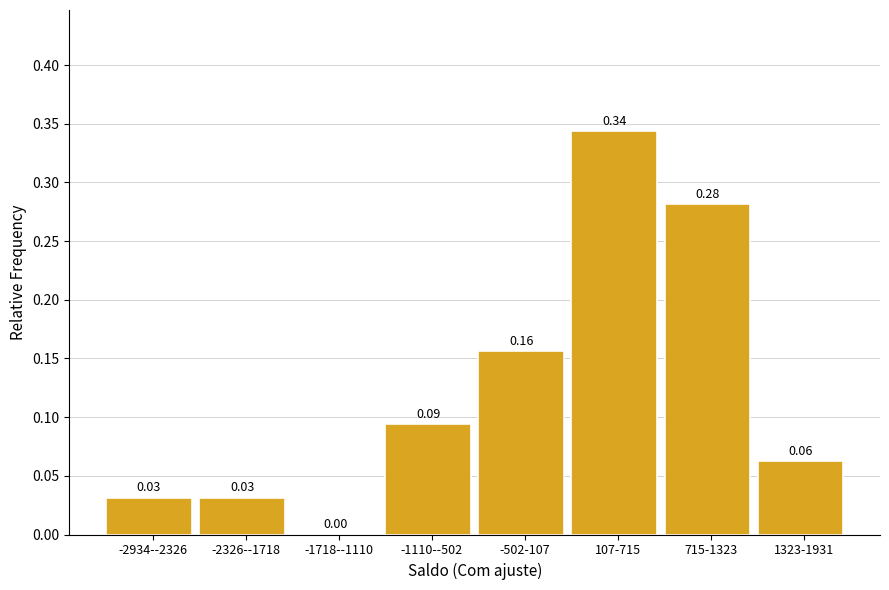

Which has a higher value, -2934--2326 or -1718--1110?

-2934--2326